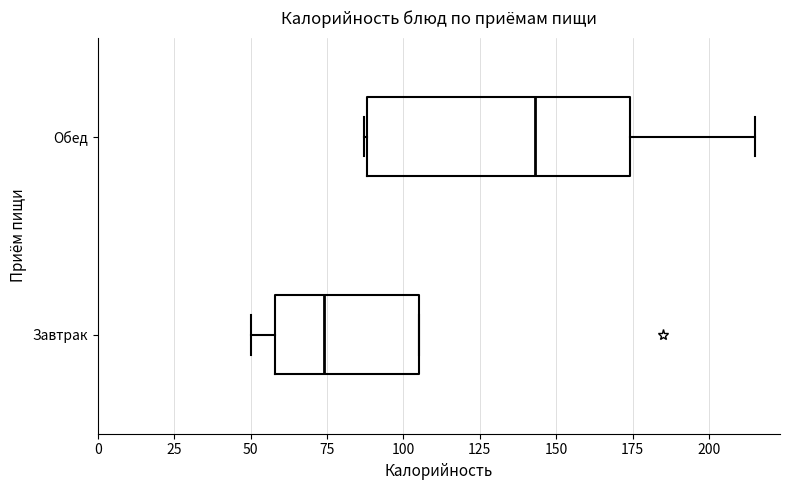

Which box is the widest, from its left edge to its right edge?

Обед